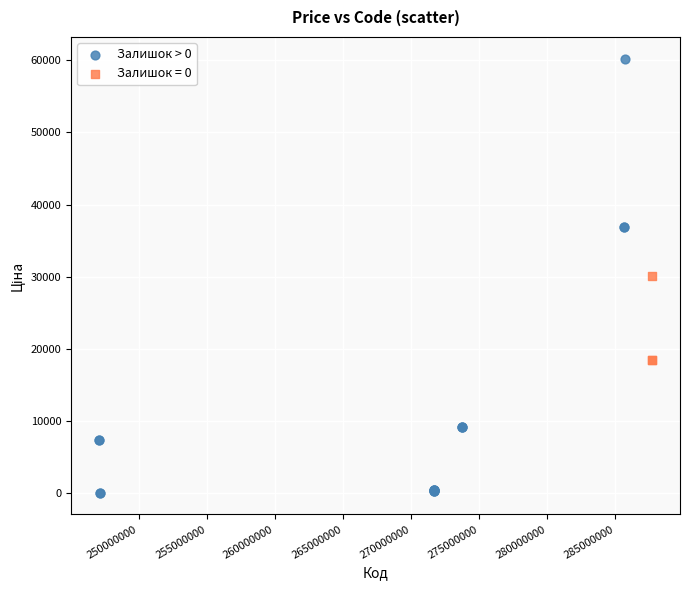

Which series reaches the maximum Y coordinate?

Залишок > 0